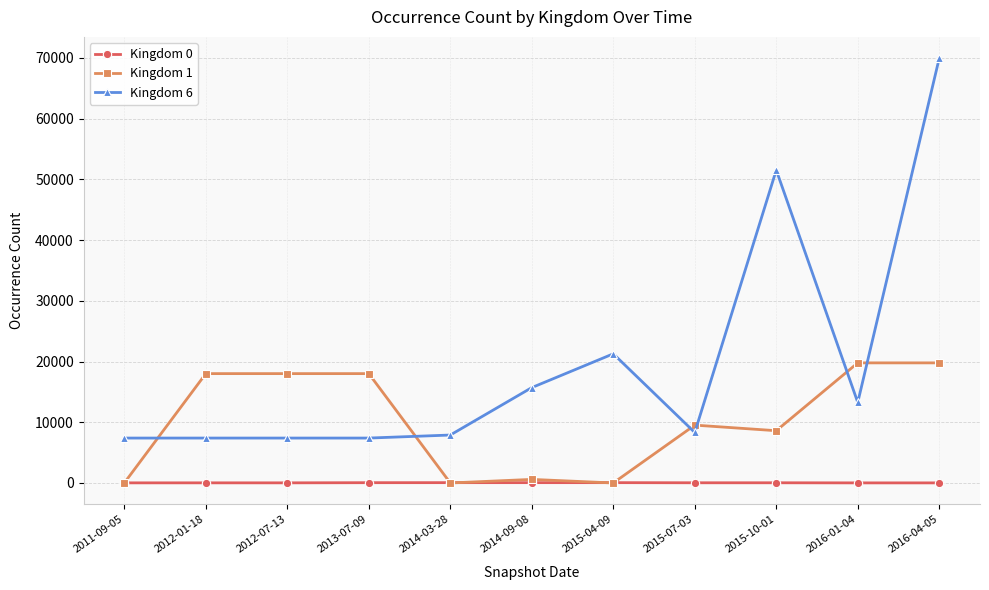

What is the difference between the highest and lowest values at 2016-04-05?

69961